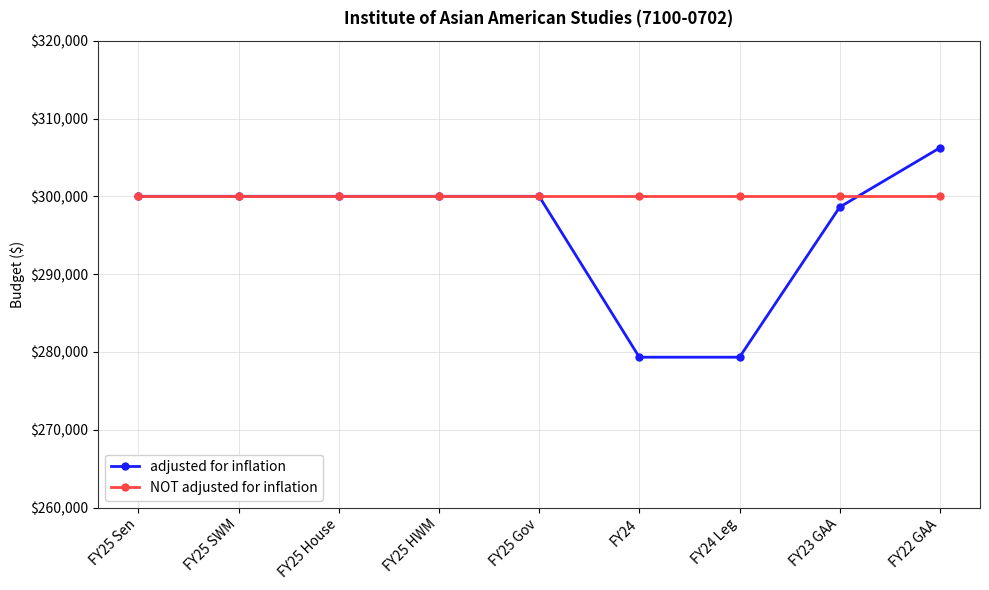

The value of adjusted for inflation at FY23 GAA is 185607. True or false?

False